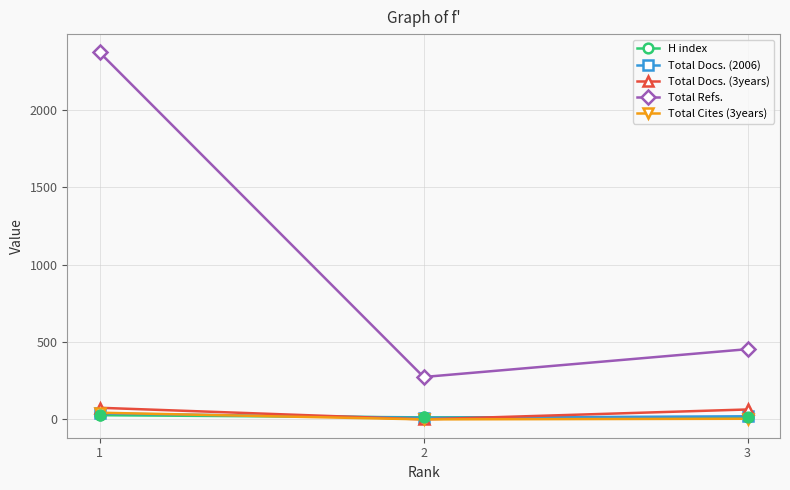

At how many categories does at least one series exceed 2031?

1